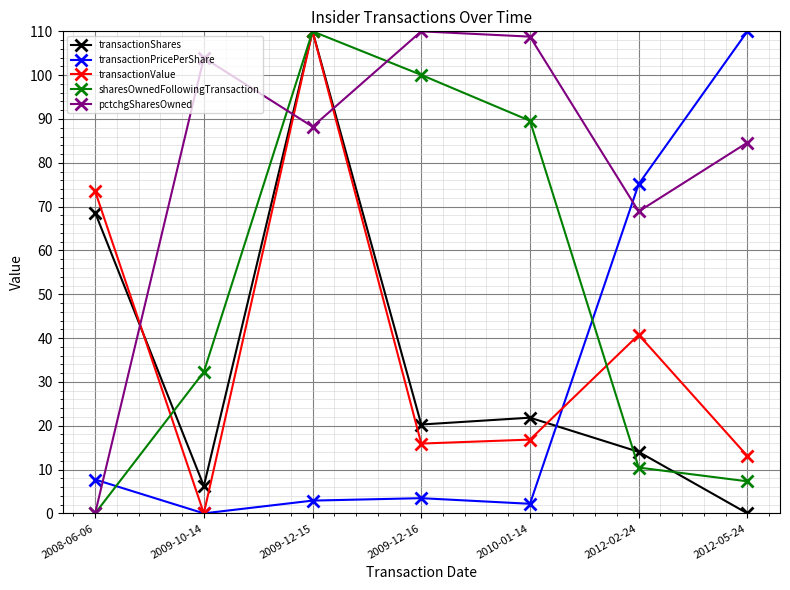

What are all the series names shown in the legend?

transactionShares, transactionPricePerShare, transactionValue, sharesOwnedFollowingTransaction, pctchgSharesOwned